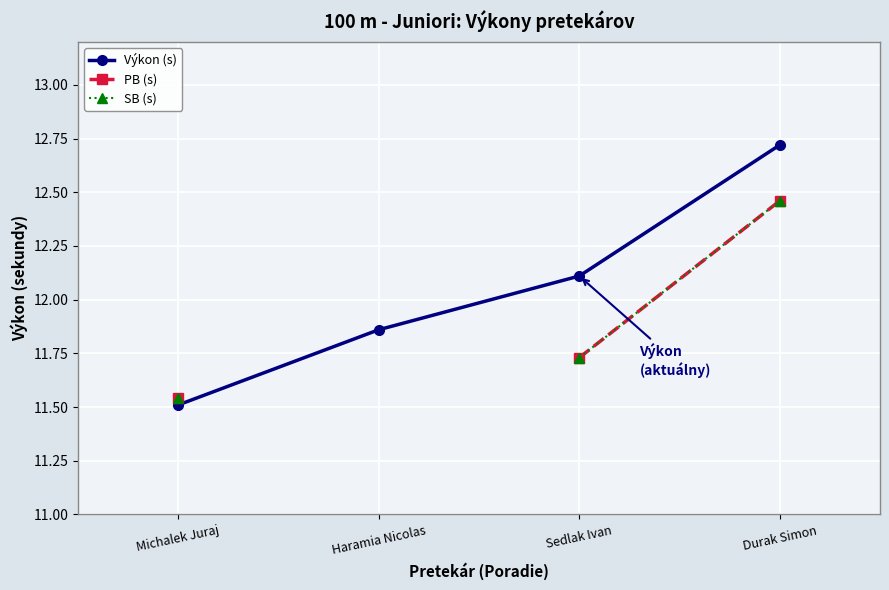

What are all the series names shown in the legend?

Výkon (s), PB (s), SB (s)